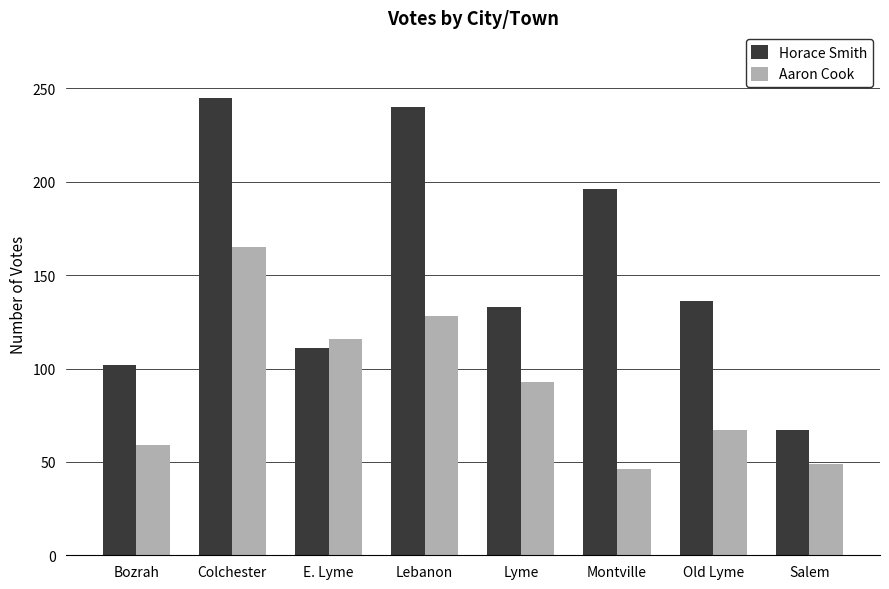

Which category has the highest value in the Horace Smith series?

Colchester